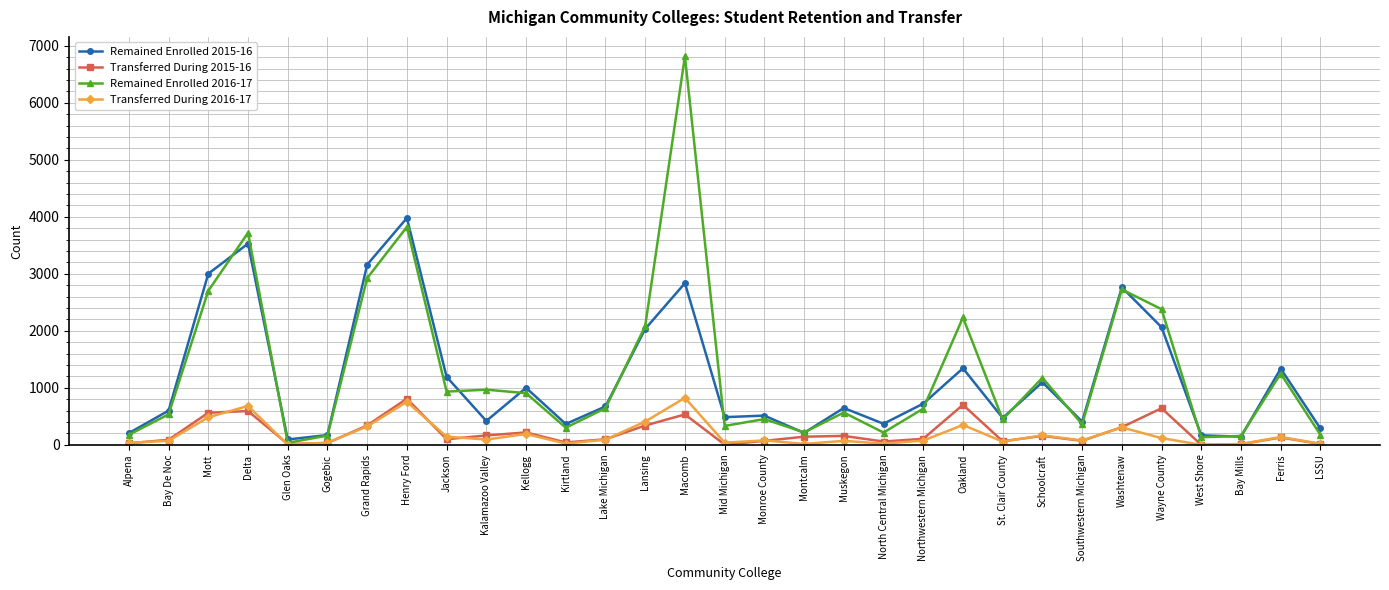

At which category does the chart reach its peak across all series?

Macomb